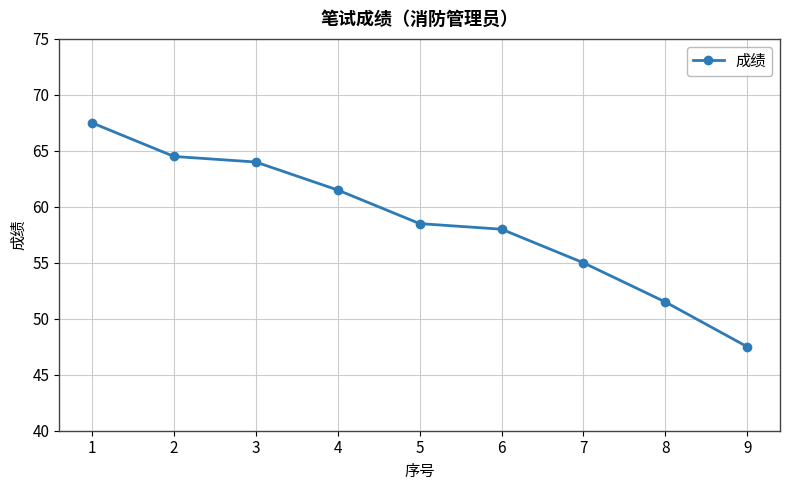

What is the difference between the maximum and minimum values?

20.0